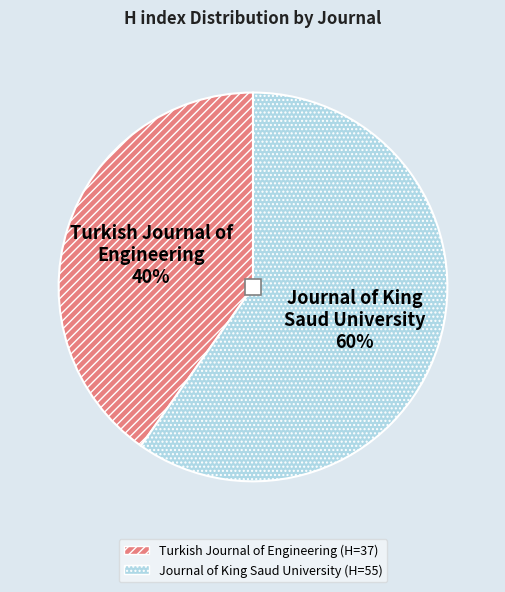

To the nearest percent, what portion does Journal of King Saud University Engineering represent?

60%